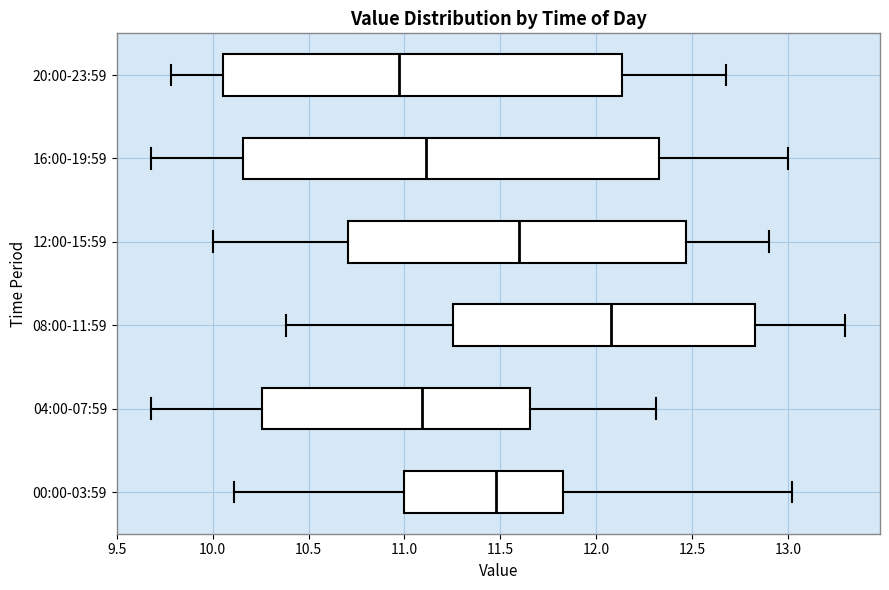

Where is the right edge of the box for 12:00-15:59 on the x-axis? The values are not printed on the chart, so give them approximately, as read against the axis.

12.45